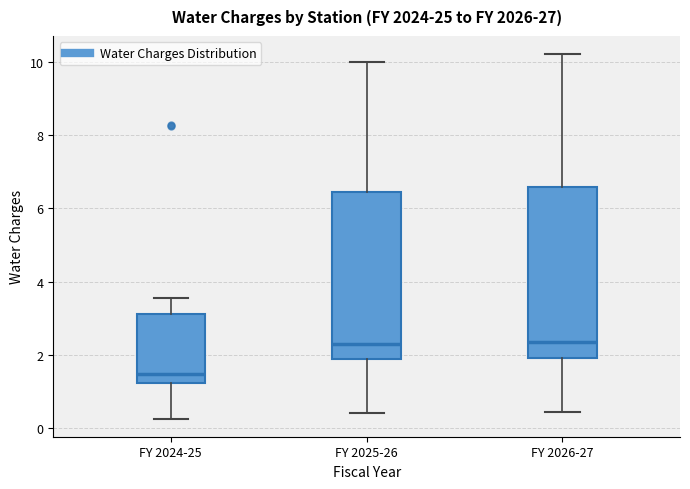

Reading left to right, read every box against the y-axis: the position of its median line, the range the box covers, and the ends of its whiskers. The values are not printed on the chart, so give them approximately, as read against the axis.

FY 2024-25: median 1.4, box 1.2 to 3.2, whiskers 0.2 to 3.6
FY 2025-26: median 2.2, box 1.8 to 6.4, whiskers 0.4 to 10.0
FY 2026-27: median 2.4, box 2.0 to 6.6, whiskers 0.4 to 10.2